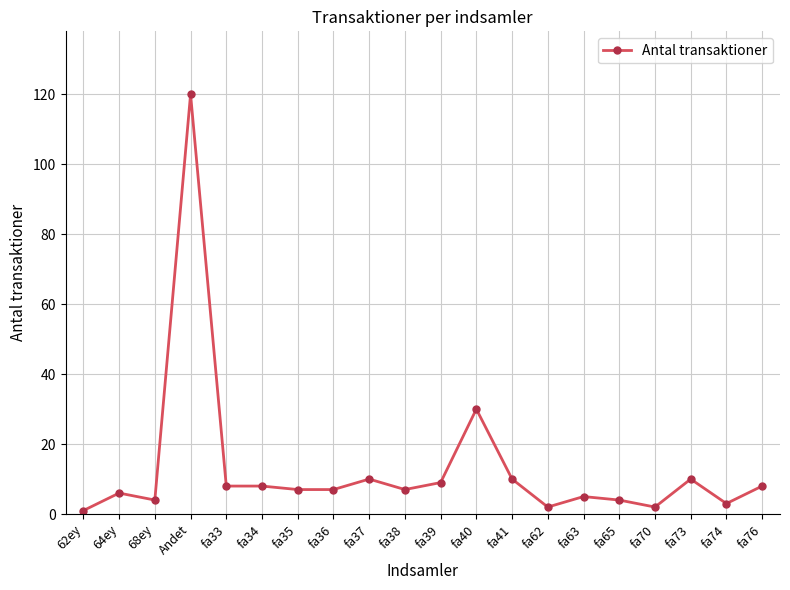

Reading left to right, what are all the values shown in this chart?

1	6	4	120	8	8	7	7	10	7	9	30	10	2	5	4	2	10	3	8